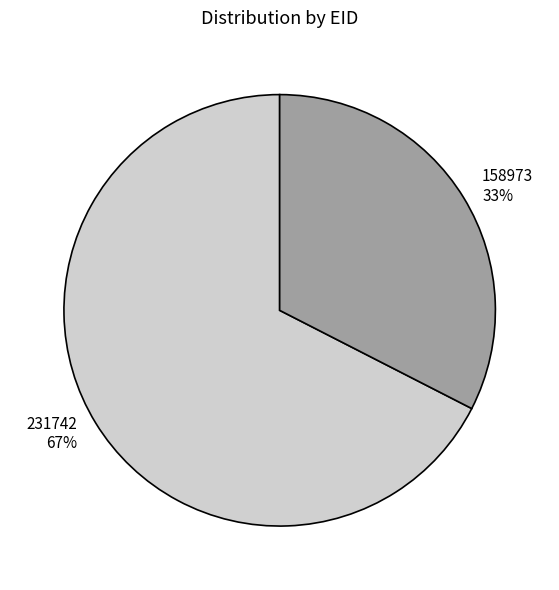

To the nearest percent, what is the average slice percentage?

50%